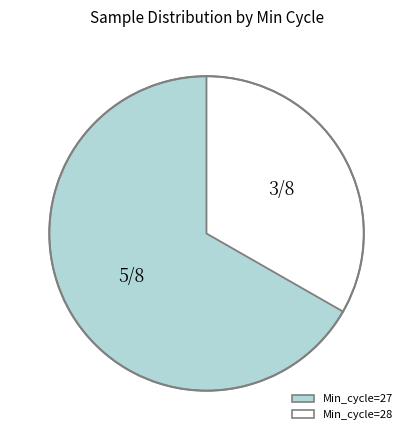

Which slice is the largest?

Min_cycle=27